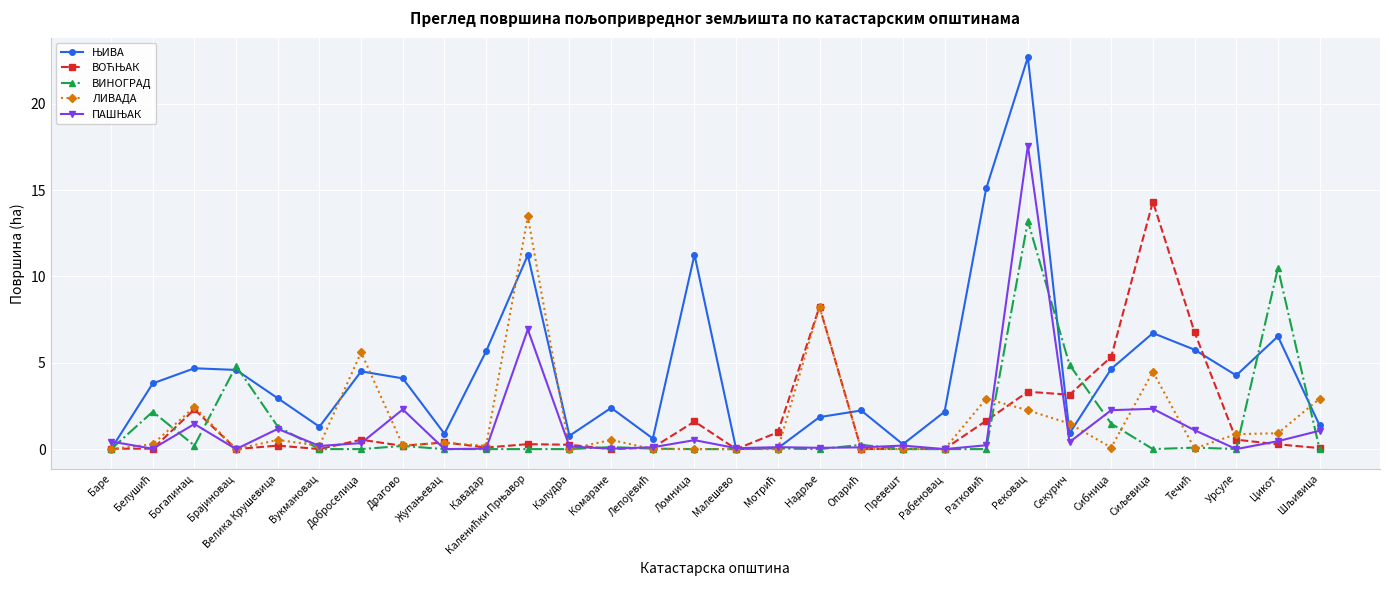

What is the label of the 19th point from the right?

Калудра